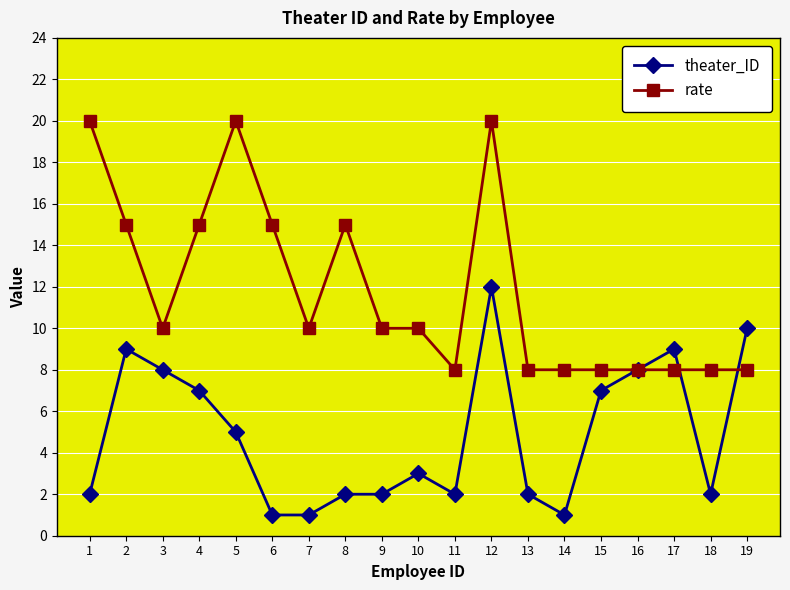

How many data points in theater_ID are less than 3?

9